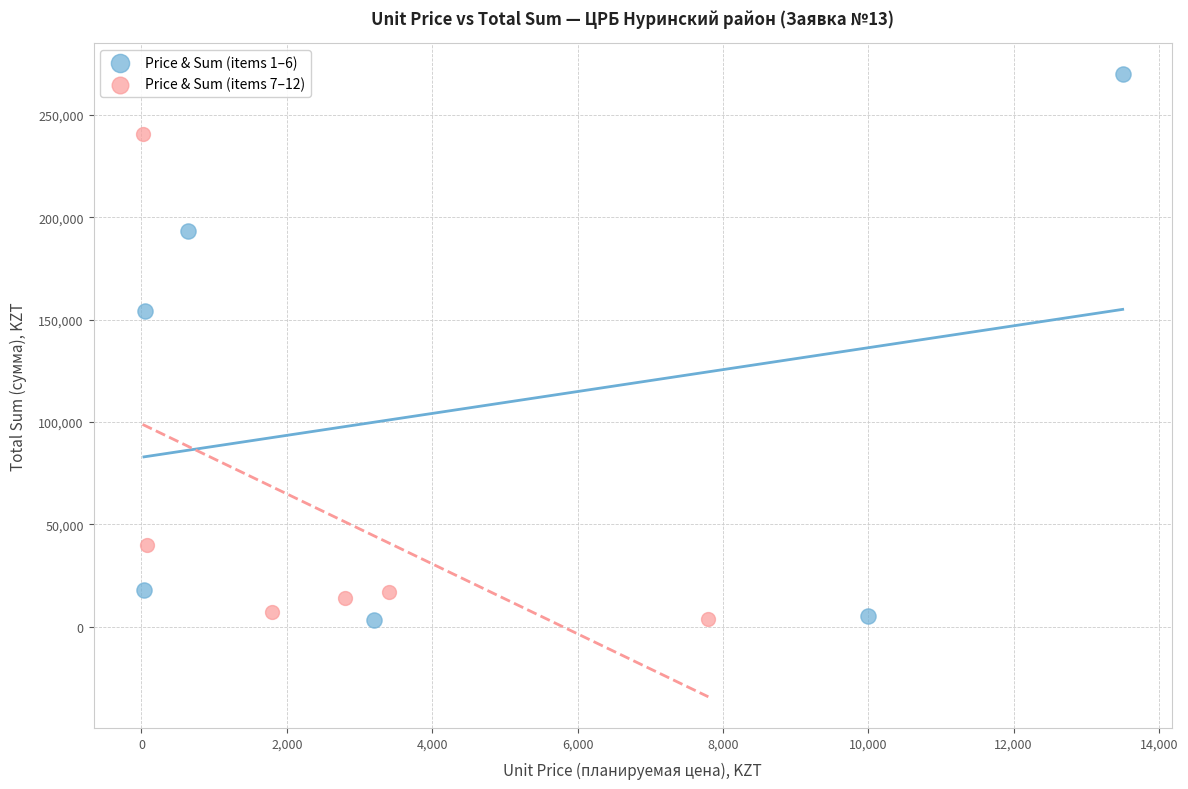

Which series has the largest Y range (max minus min)?

Price & Sum (items 1–6)